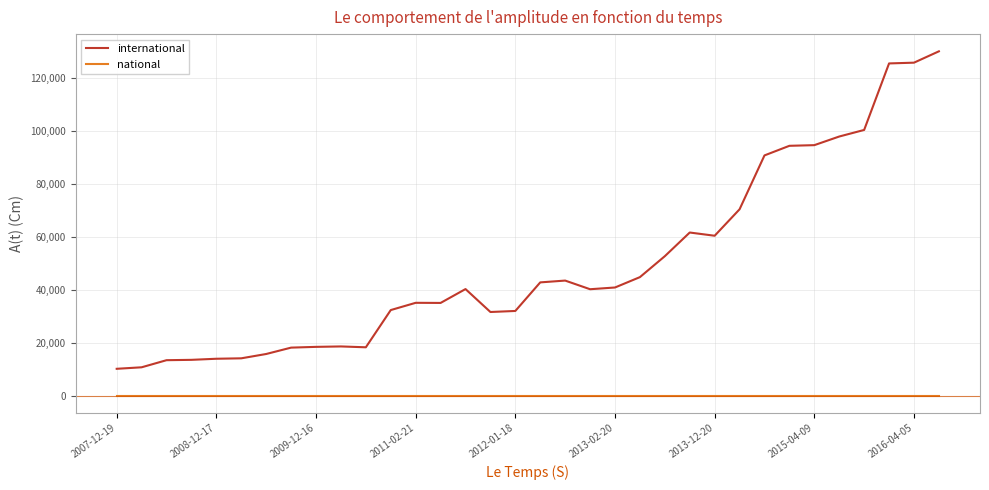

Does the chart have visible grid lines?

Yes